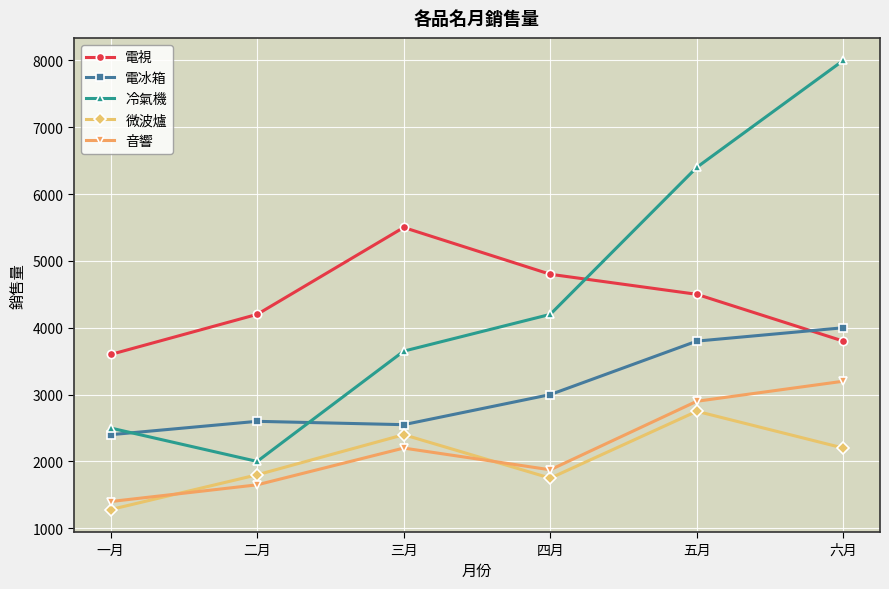

At 一月, list the series in order from largest to smallest.

電視, 冷氣機, 電冰箱, 音響, 微波爐